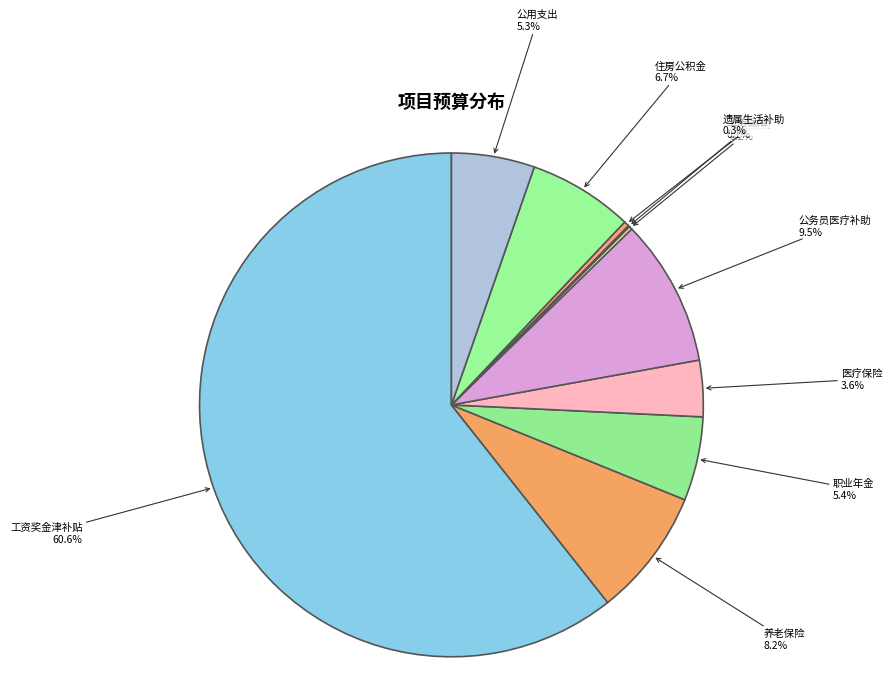

Does any single category account for the majority?

Yes